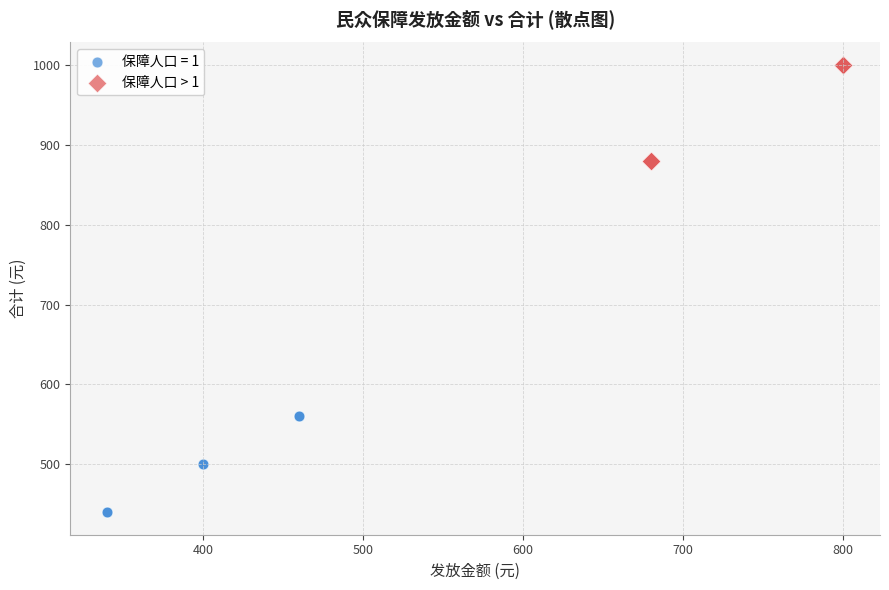

Which series reaches the maximum Y coordinate?

保障人口 > 1